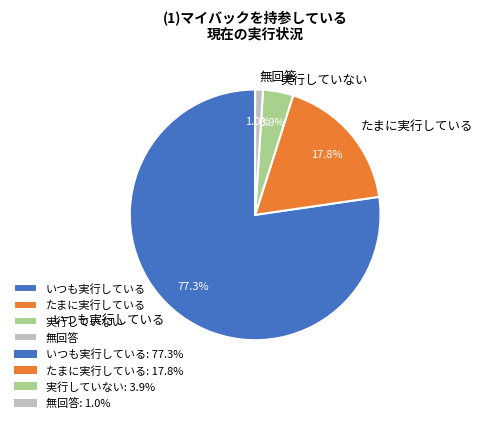

Approximately how many times larger is the value at 実行していない compared to 無回答?

3.9